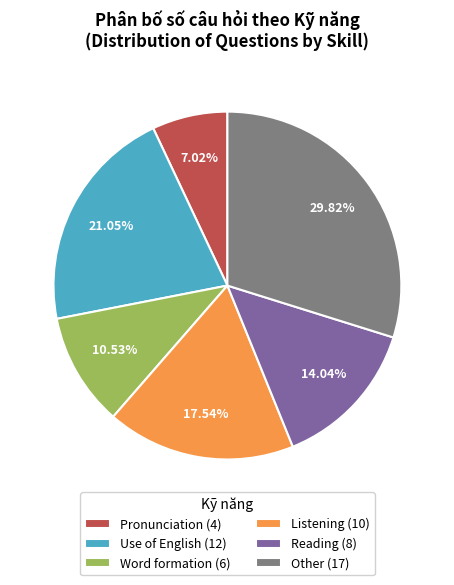

How many segments does this pie chart have?

6